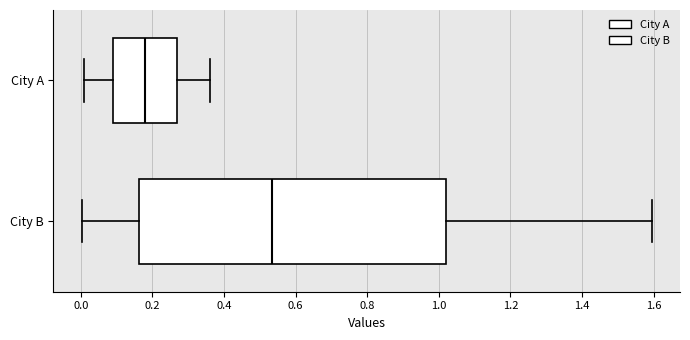

Where is the left edge of the box for City B on the x-axis? The values are not printed on the chart, so give them approximately, as read against the axis.

0.16